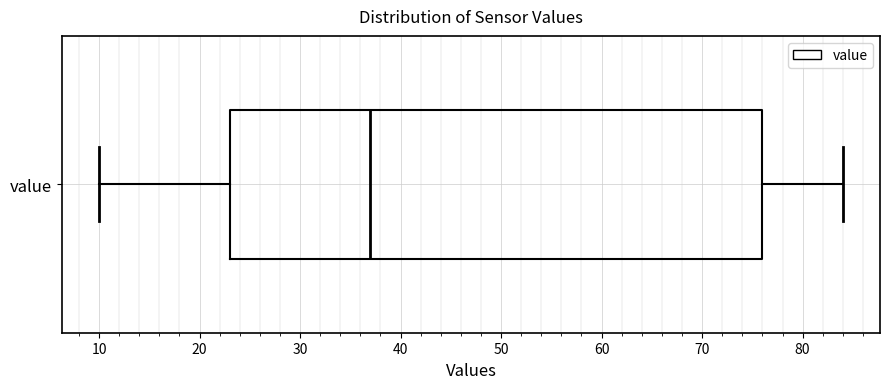

Transcribe this box plot: give where the median line is, the range the box spans, and where the two whiskers end, as read against the x-axis. The values are not printed on the chart, so give them approximately, as read against the axis.

median 37, box 23 to 76, whiskers 10 to 84